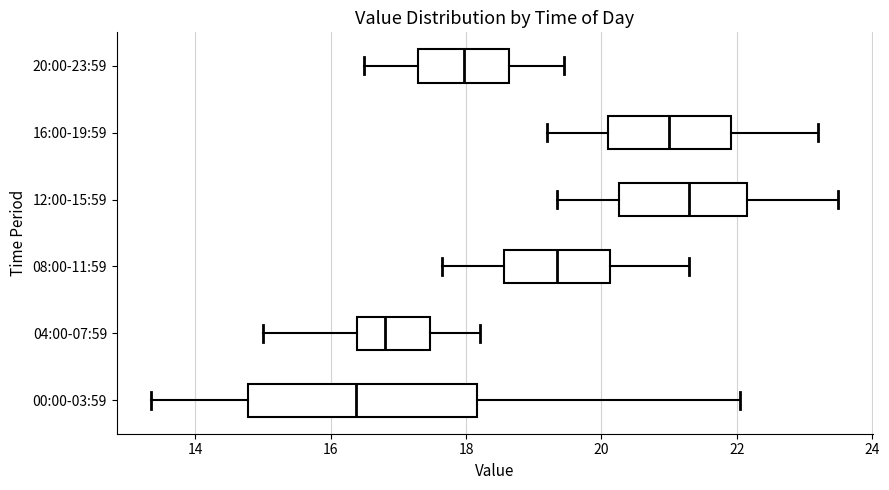

Reading bottom to top, read every box against the x-axis: the position of its median line, the range the box covers, and the ends of its whiskers. The values are not printed on the chart, so give them approximately, as read against the axis.

00:00-03:59: median 16.4, box 14.8 to 18.2, whiskers 13.4 to 22.0
04:00-07:59: median 16.8, box 16.4 to 17.4, whiskers 15.0 to 18.2
08:00-11:59: median 19.4, box 18.6 to 20.2, whiskers 17.6 to 21.4
12:00-15:59: median 21.4, box 20.2 to 22.2, whiskers 19.4 to 23.6
16:00-19:59: median 21.0, box 20.2 to 22.0, whiskers 19.2 to 23.2
20:00-23:59: median 18.0, box 17.2 to 18.6, whiskers 16.6 to 19.4